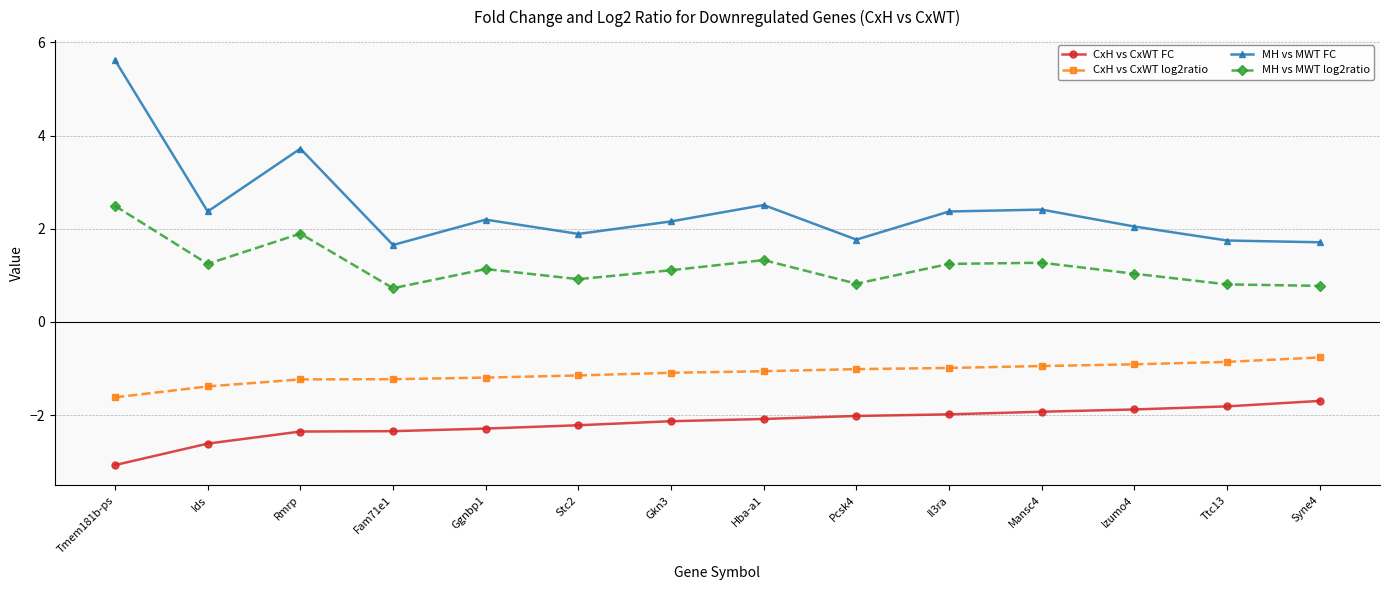

What is the minimum value shown in the chart?

-3.1